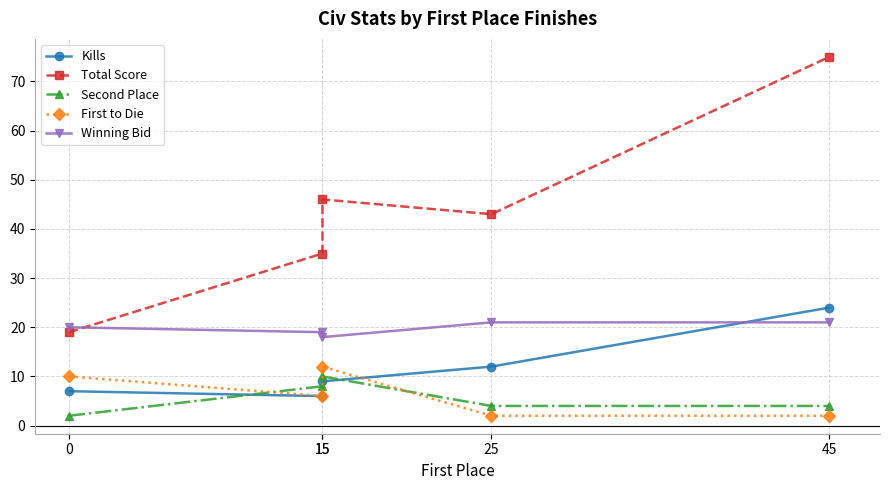

At which category is the sum across all series the highest?

45